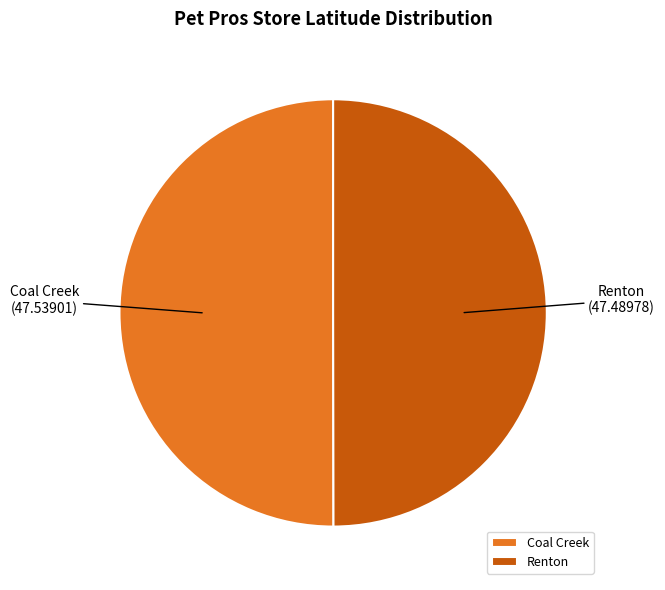

Combined, do Coal Creek and Renton account for over 50%?

Yes